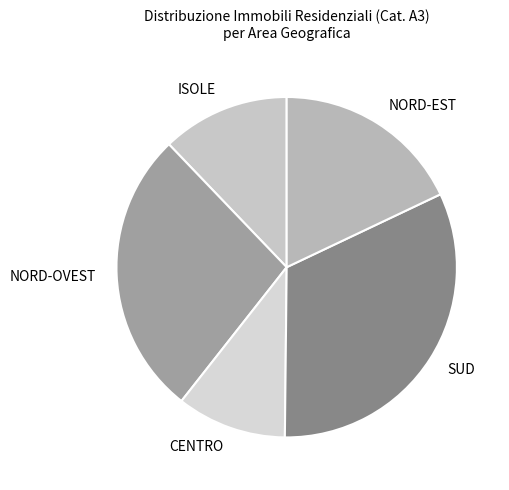

Does SUD account for over 50% of the chart?

No